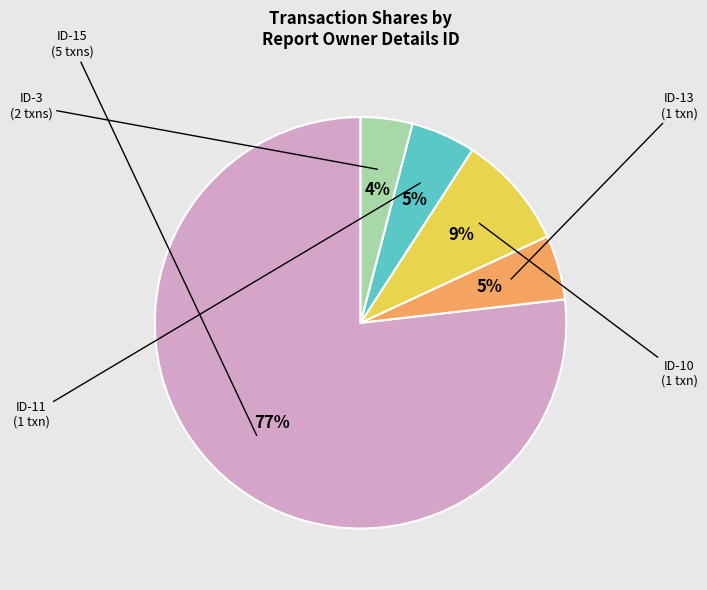

To the nearest percent, what is the difference between the largest and smallest slice percentages?

73%